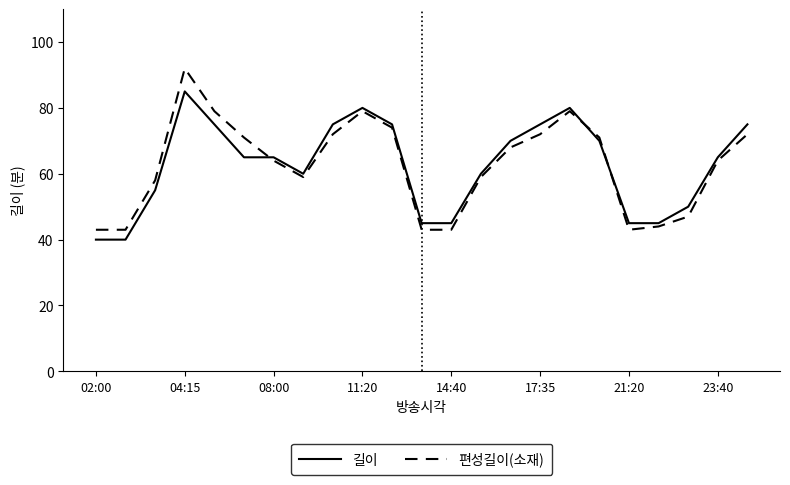

What is the highest value of the 길이 series?

85